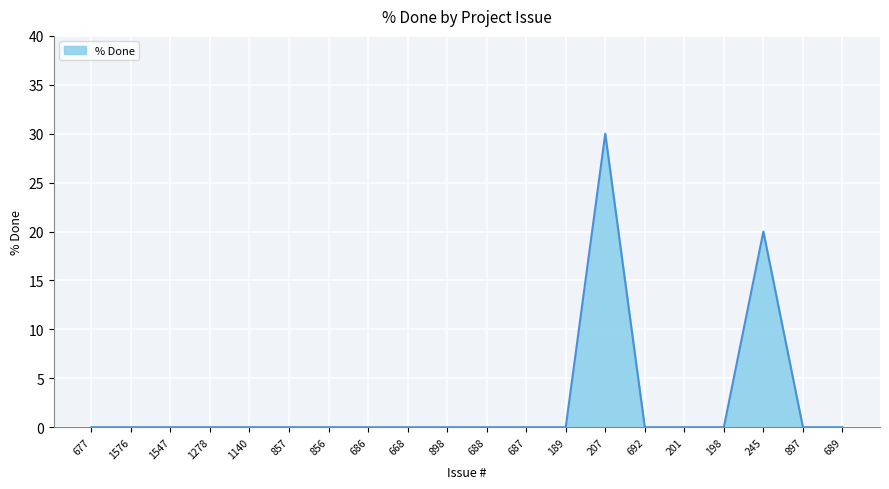

How many lines are shown in the chart?

1